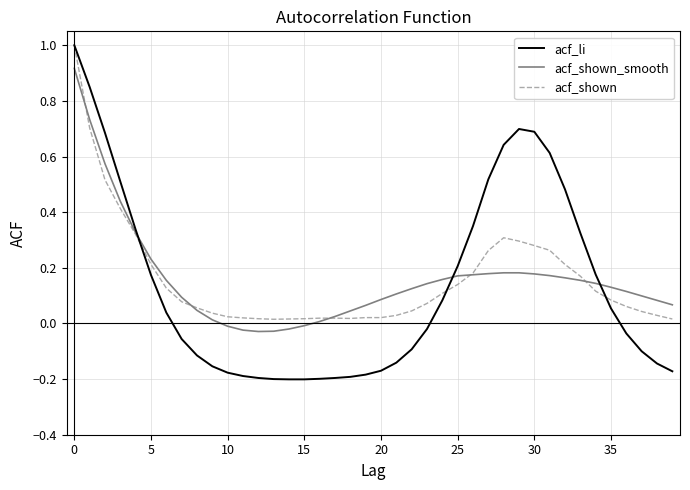

What is the greatest value displayed?

1.0